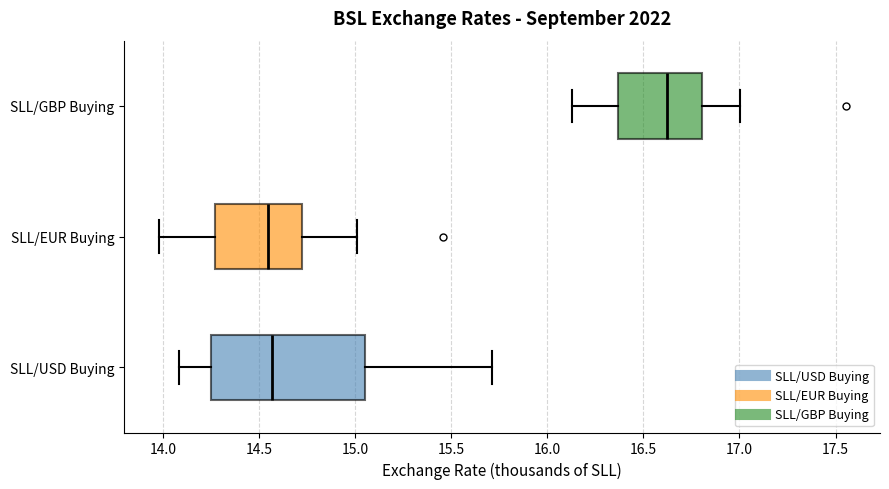

Reading bottom to top, transcribe this box plot: for each box, give where its median line is, the range the box spans, and where its two whiskers end, as read against the x-axis. The values are not printed on the chart, so give them approximately, as read against the axis.

SLL/USD Buying: median 14.55, box 14.25 to 15.05, whiskers 14.10 to 15.70
SLL/EUR Buying: median 14.55, box 14.25 to 14.70, whiskers 14.00 to 15.00
SLL/GBP Buying: median 16.60, box 16.35 to 16.80, whiskers 16.15 to 17.00